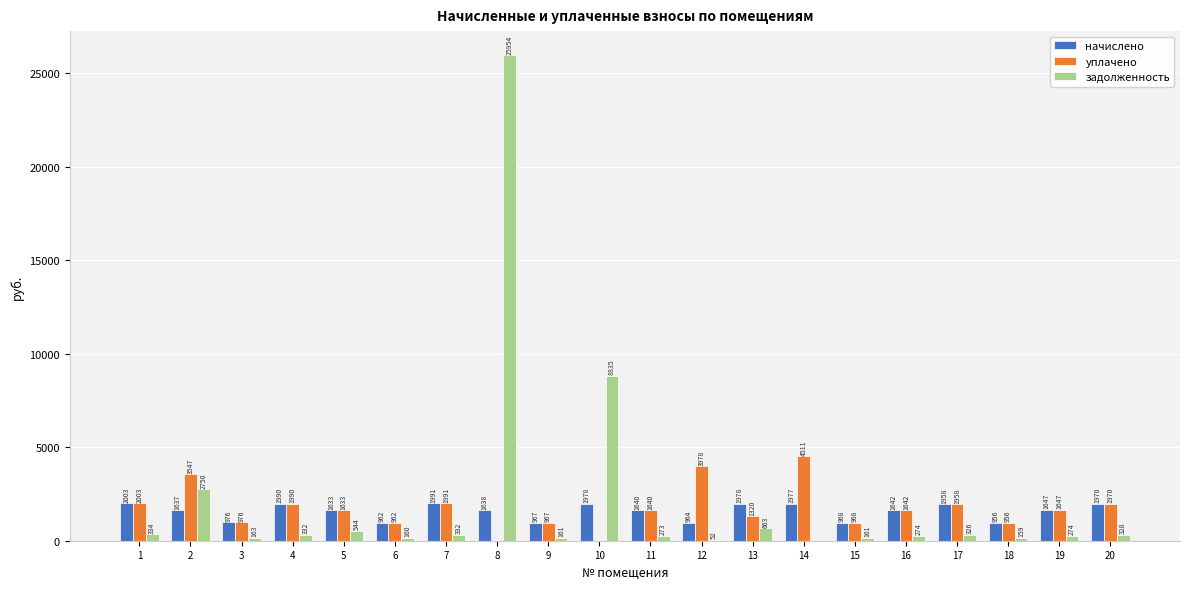

At which category is the sum across all series the highest?

8